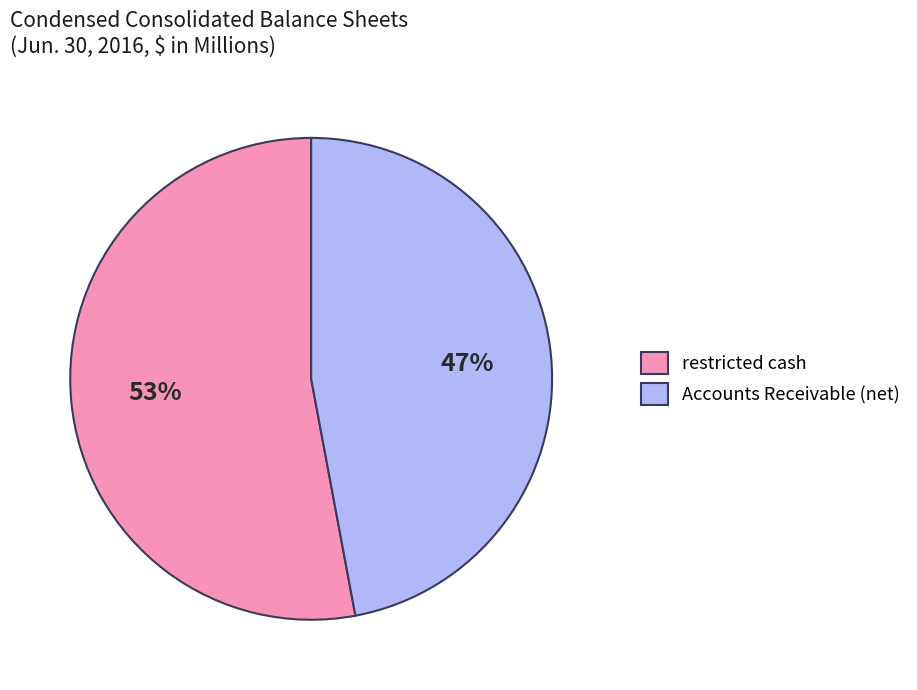

How many slices are in this pie chart?

2